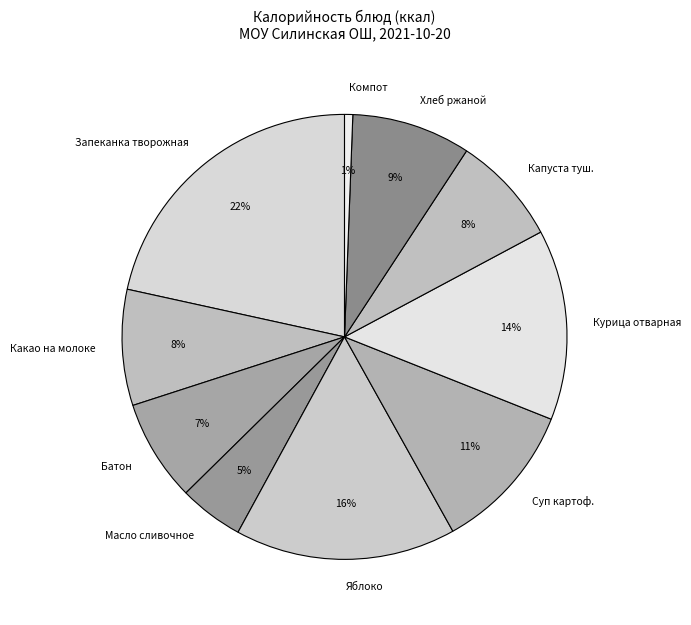

Combined, do Суп картоф. and Какао на молоке account for over 50%?

No